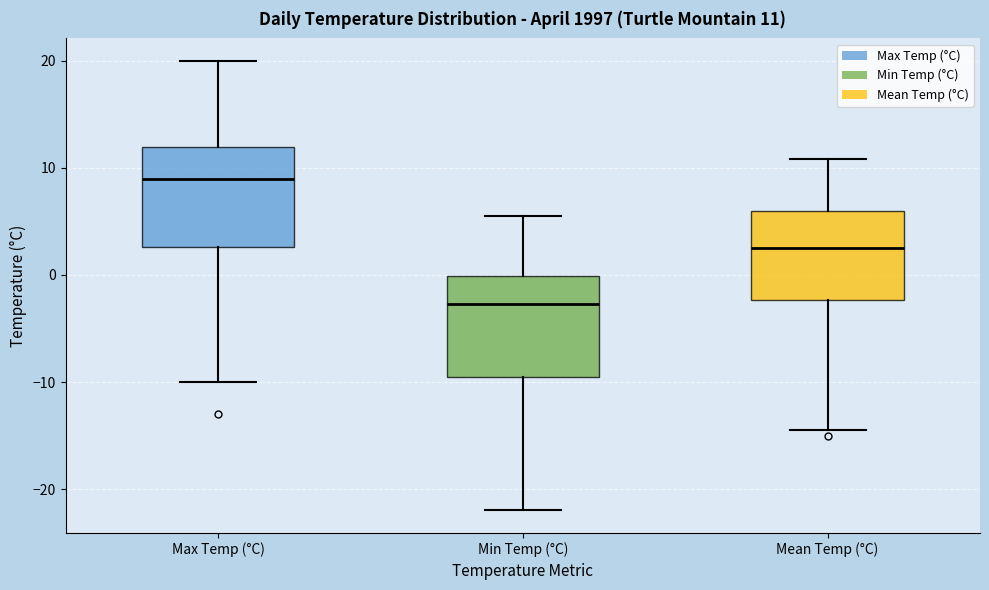

Which box has the highest median line?

Max Temp (°C)